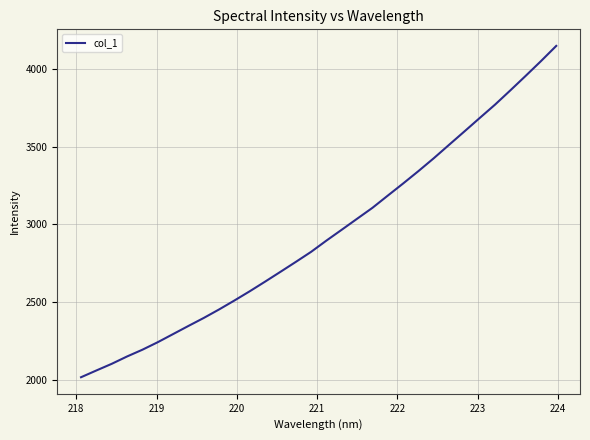

What is the smallest value displayed?

2018.3